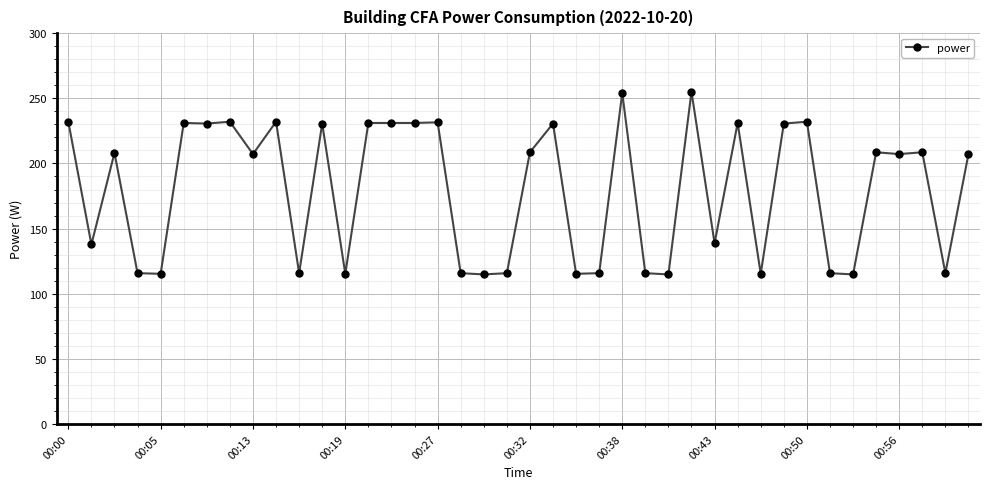

What is the minimum value shown in the chart?

114.8